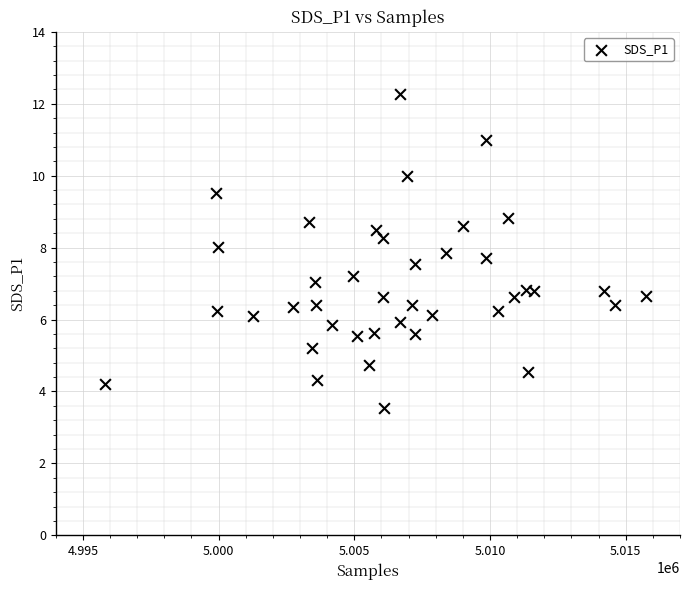

What is the range of Y values (max minus min)?

8.7